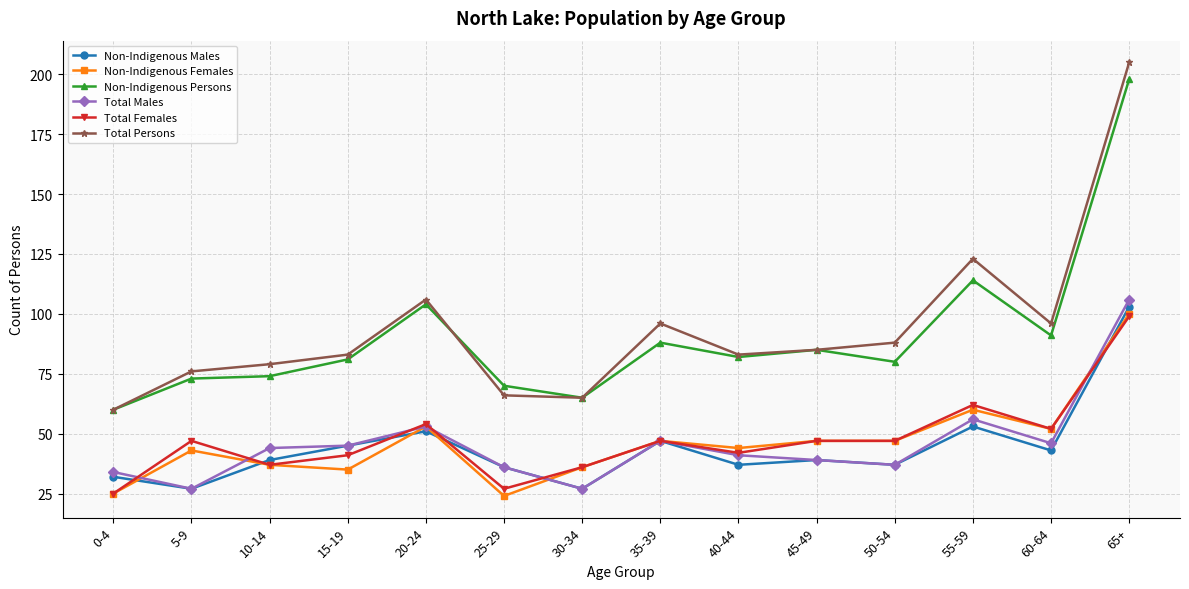

At how many categories does at least one series exceed 175?

1